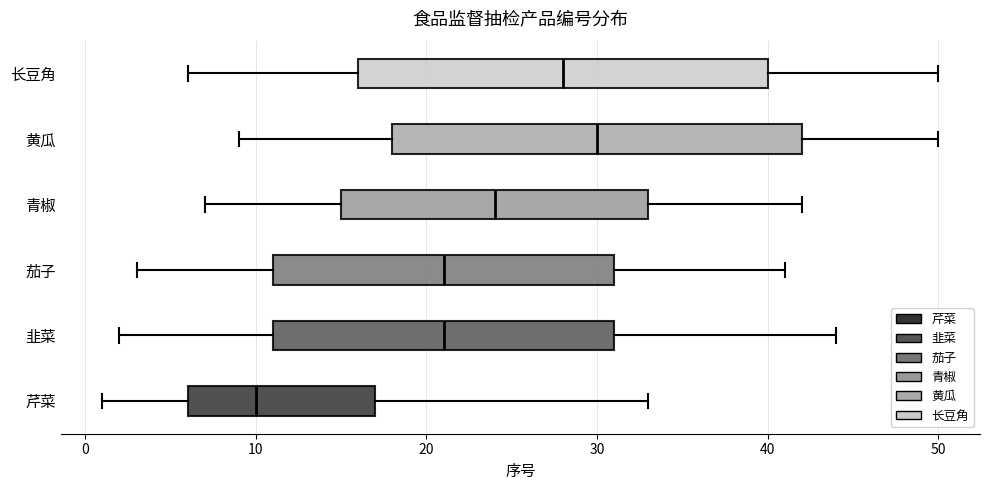

Which box has the furthest to the left median line?

芹菜